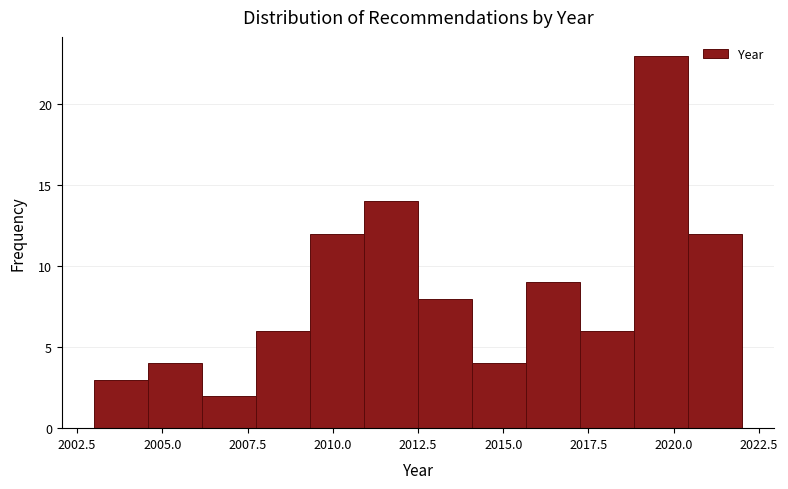

Around what value on the x-axis is the tallest bar? Give the approximate position of its centre, as read against the axis.

2019.5